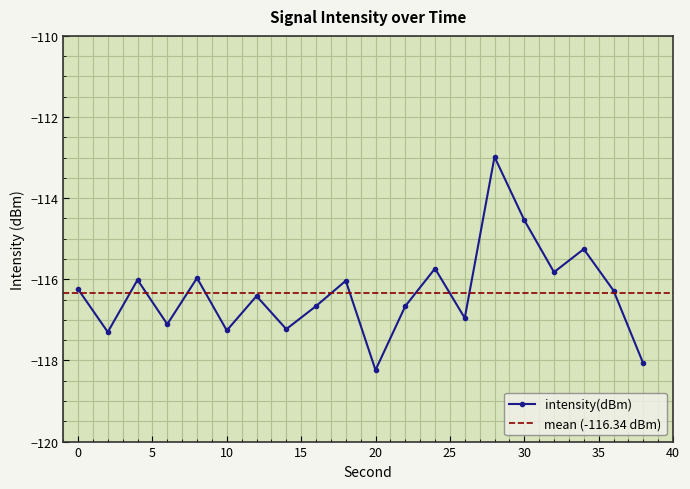

The value at 4 is -186.5. True or false?

False